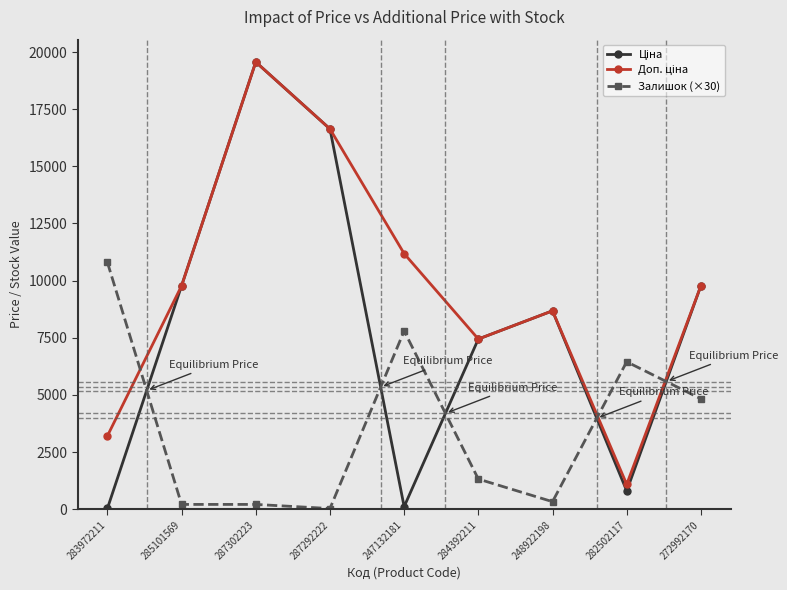

The value of Залишок (×30) at 272992170 is 4830.0. True or false?

True